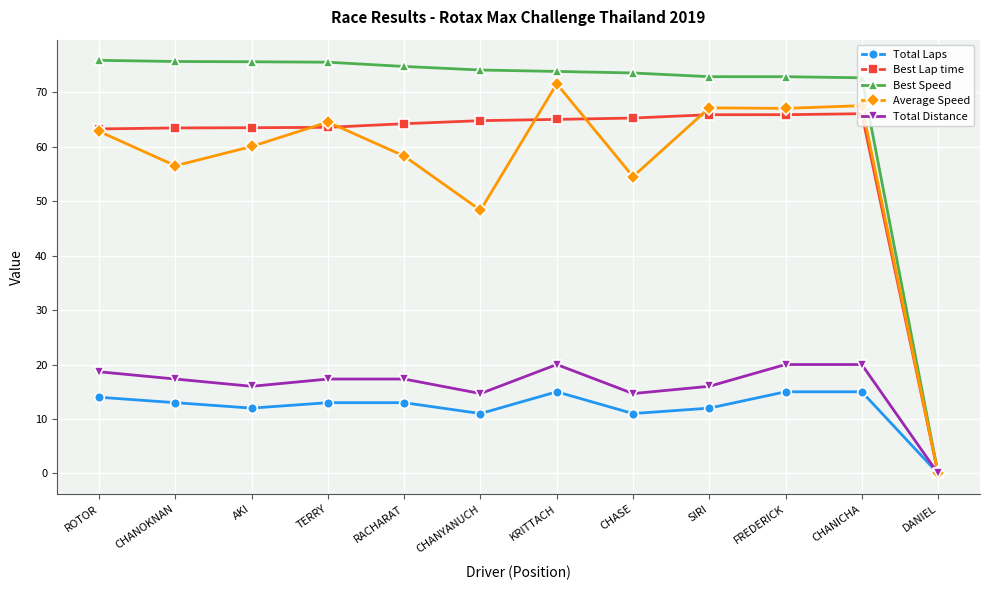

Which series has the largest range (max minus min)?

Best Speed